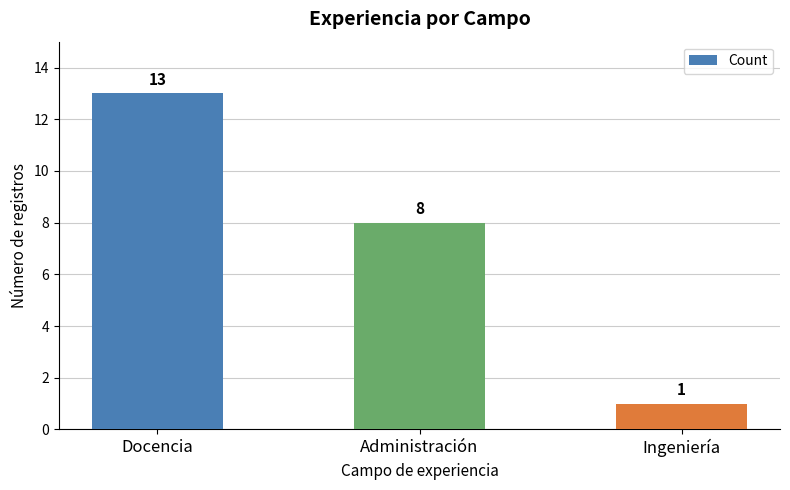

What is the sum of the values at Administración and Ingeniería?

9